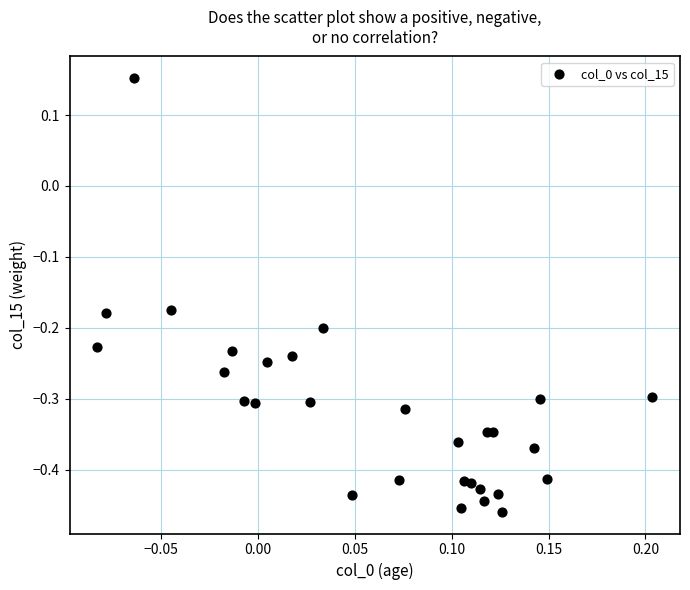

What is the range of X values (max minus min)?

0.3